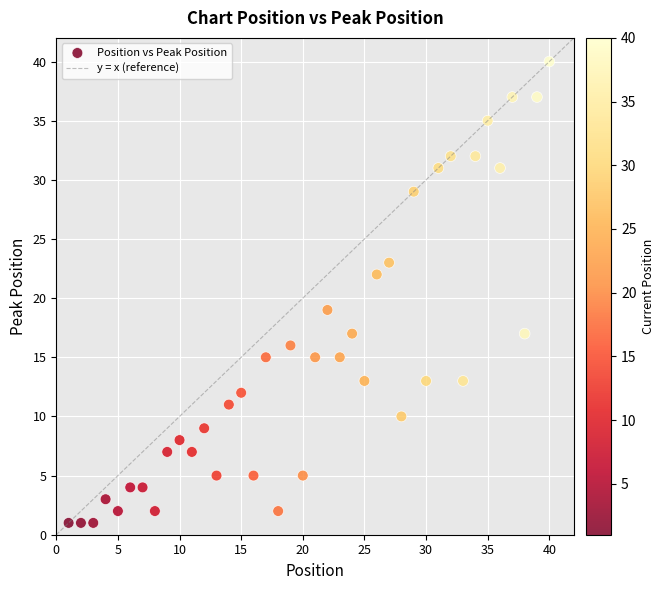

What is the range of Y values (max minus min)?

39